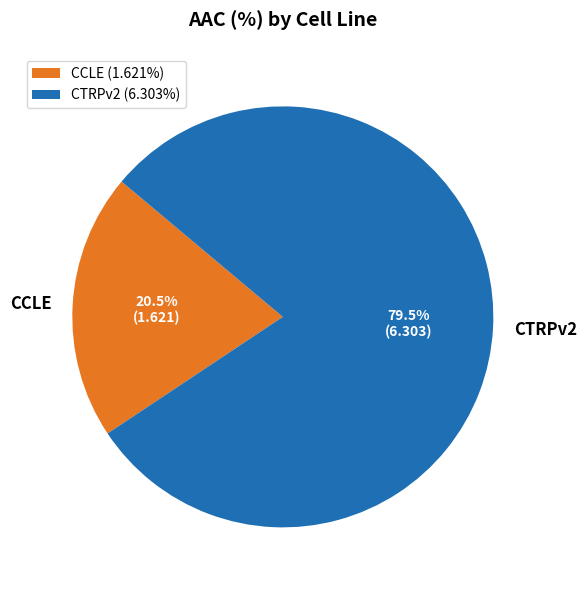

Does CTRPv2 (6.303%) account for over 50% of the chart?

Yes